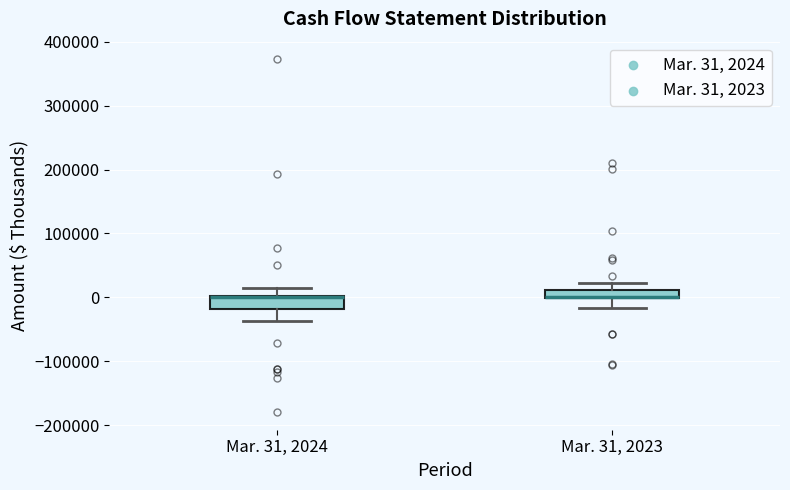

Where does the lower whisker of the box for Mar. 31, 2023 end on the y-axis? The values are not printed on the chart, so give them approximately, as read against the axis.

-20000